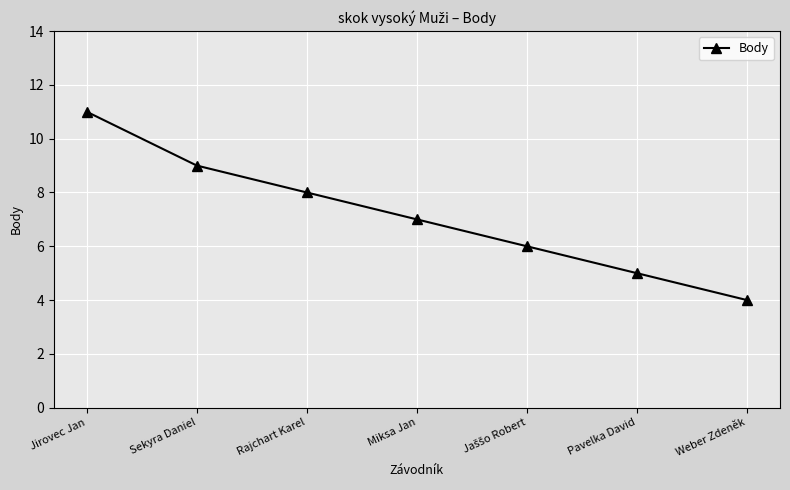

What is the value of the 3rd point from the left?

8